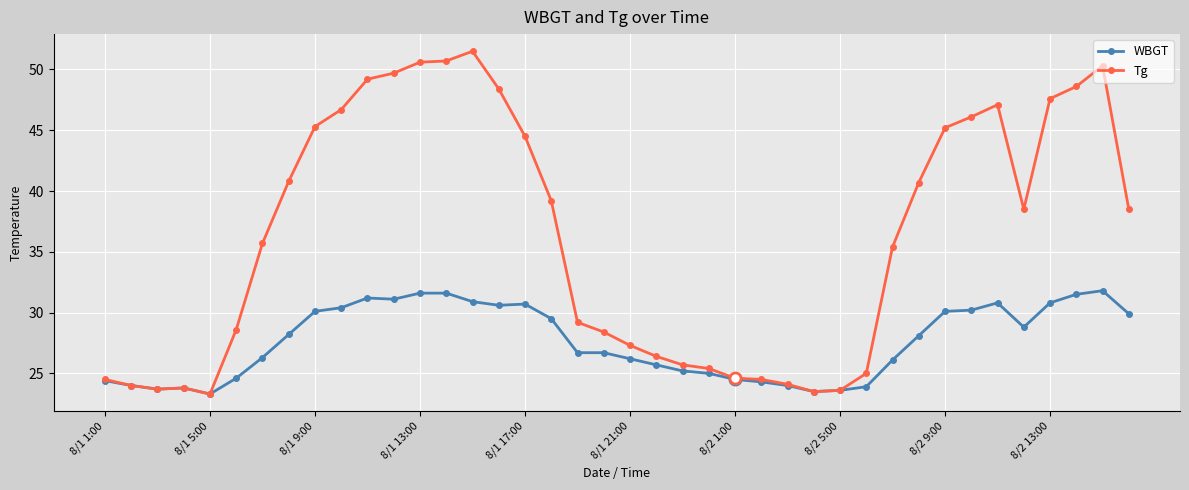

True or false: Tg has more than 0 points higher than both neighbors.

True